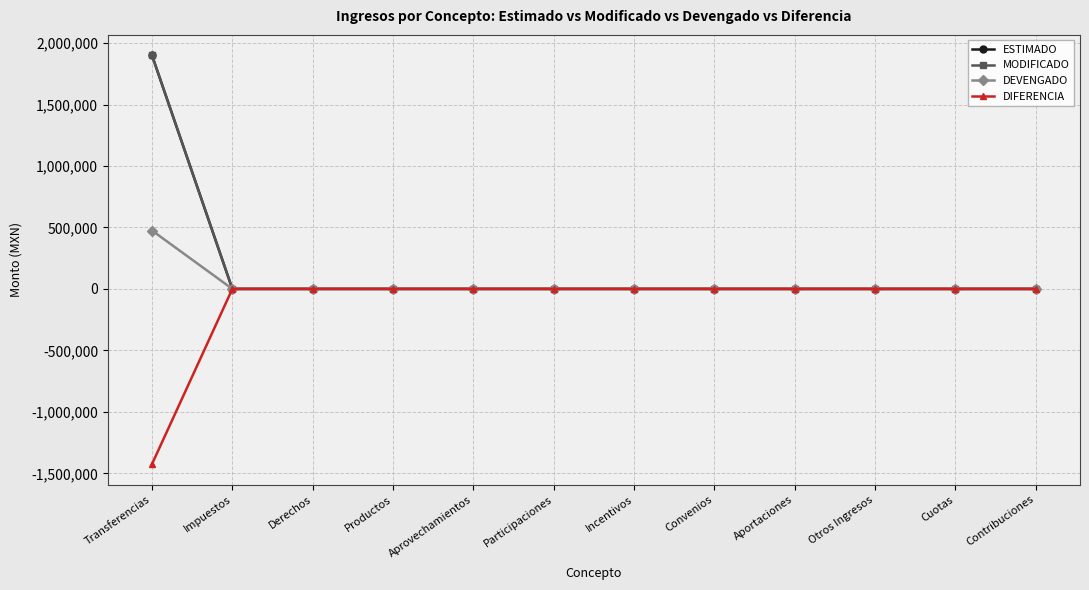

Does the chart have visible grid lines?

Yes